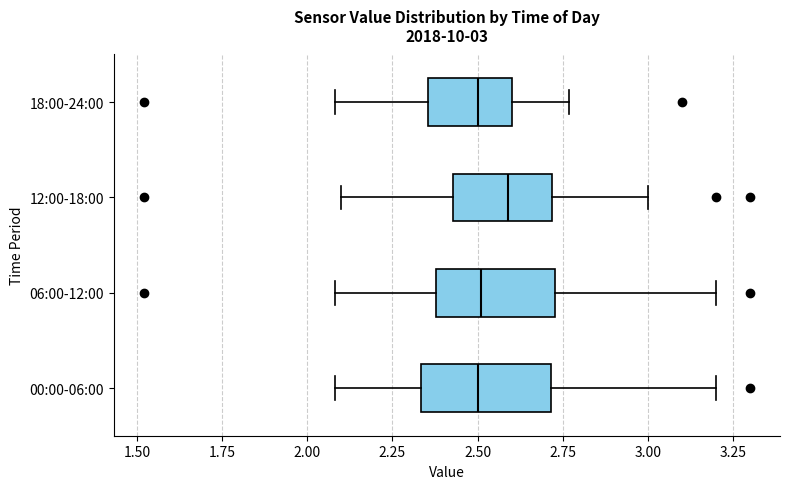

Which box's median line is the furthest to the right?

12:00-18:00